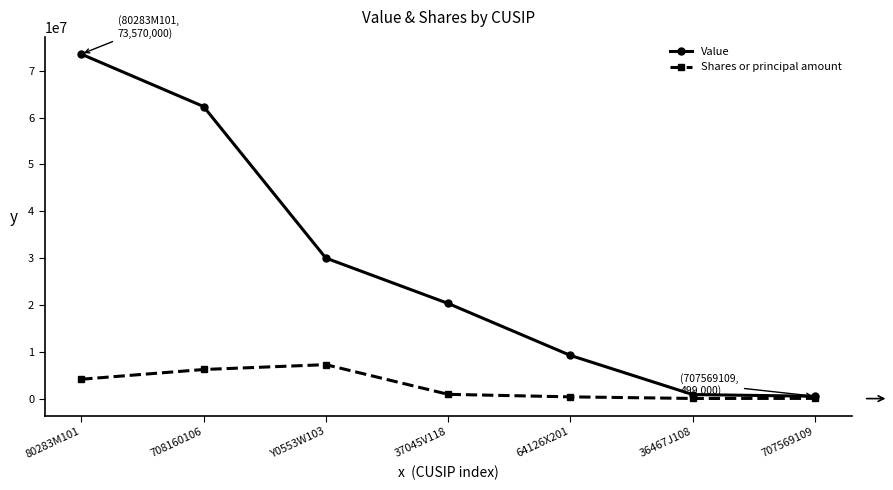

Which series has the largest total across all categories?

Value